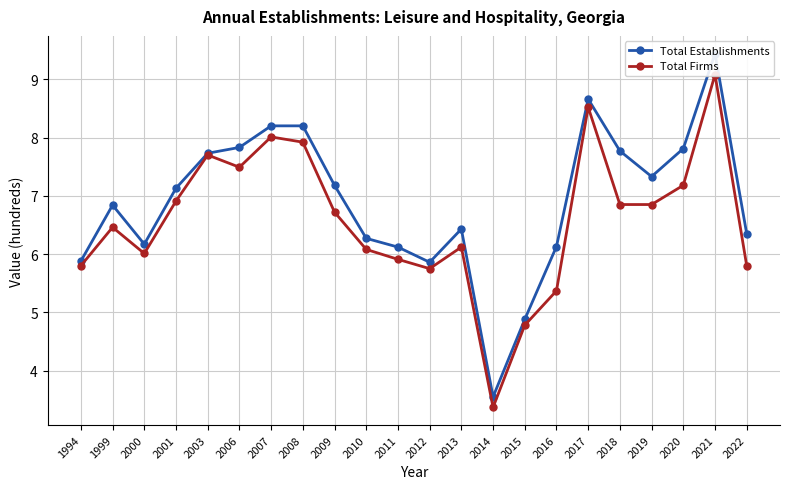

Where does the Total Firms series first go above 6?

1999